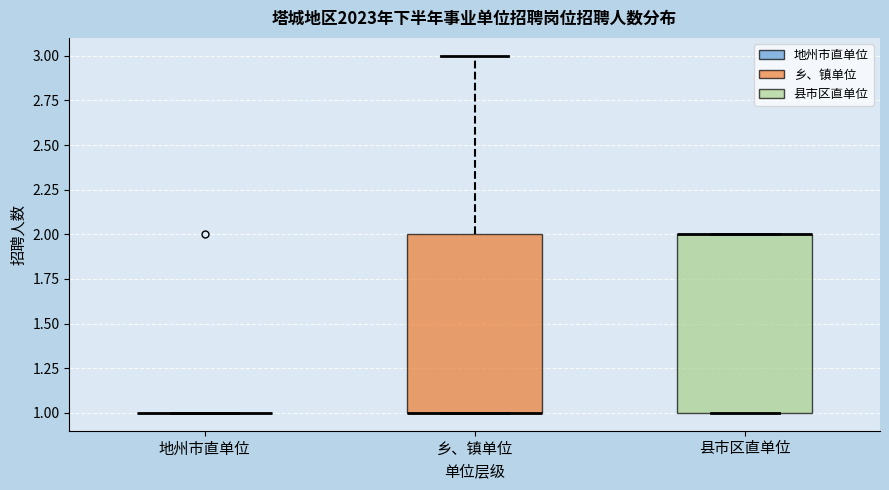

Reading left to right, transcribe this box plot: for each box, give where its median line is, the range the box spans, and where its two whiskers end, as read against the y-axis. The values are not printed on the chart, so give them approximately, as read against the axis.

地州市直单位: box collapsed to a line at 1, whiskers 1 to 1
乡、镇单位: median 1 (drawn on the box's lower edge), box 1 to 2, whiskers 1 to 3
县市区直单位: median 2 (drawn on the box's upper edge), box 1 to 2, whiskers 1 to 2